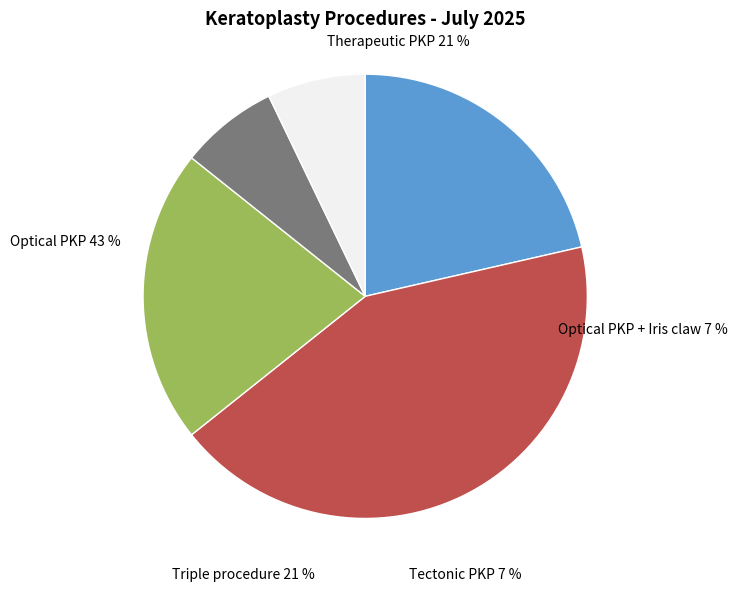

How much of the chart is everything except Optical PKP?

57.1%